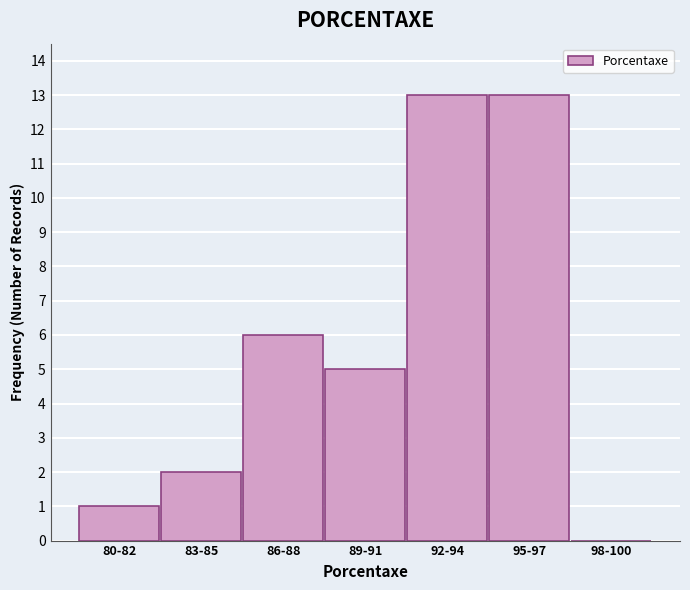

Reading right to left, what are all the values shown in this chart?

98-100=0	95-97=13	92-94=13	89-91=5	86-88=6	83-85=2	80-82=1